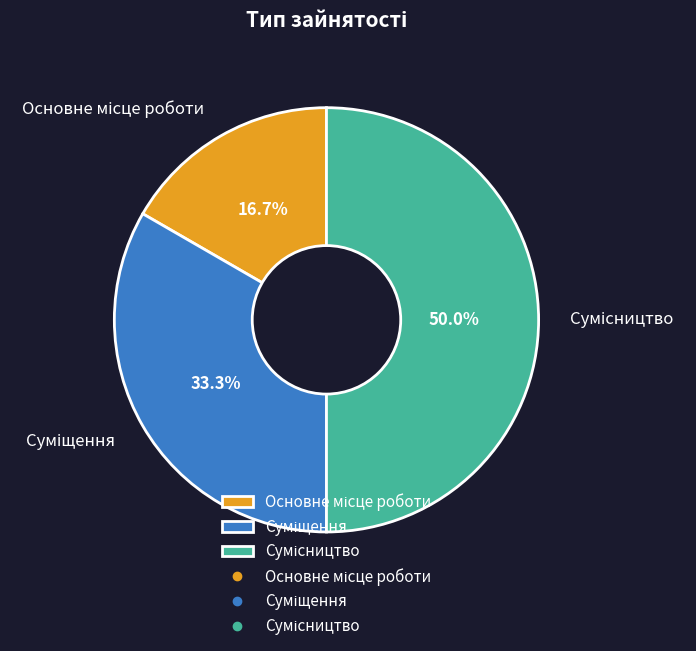

What is the change in value from Основне місце роботи to Суміщення?

+1